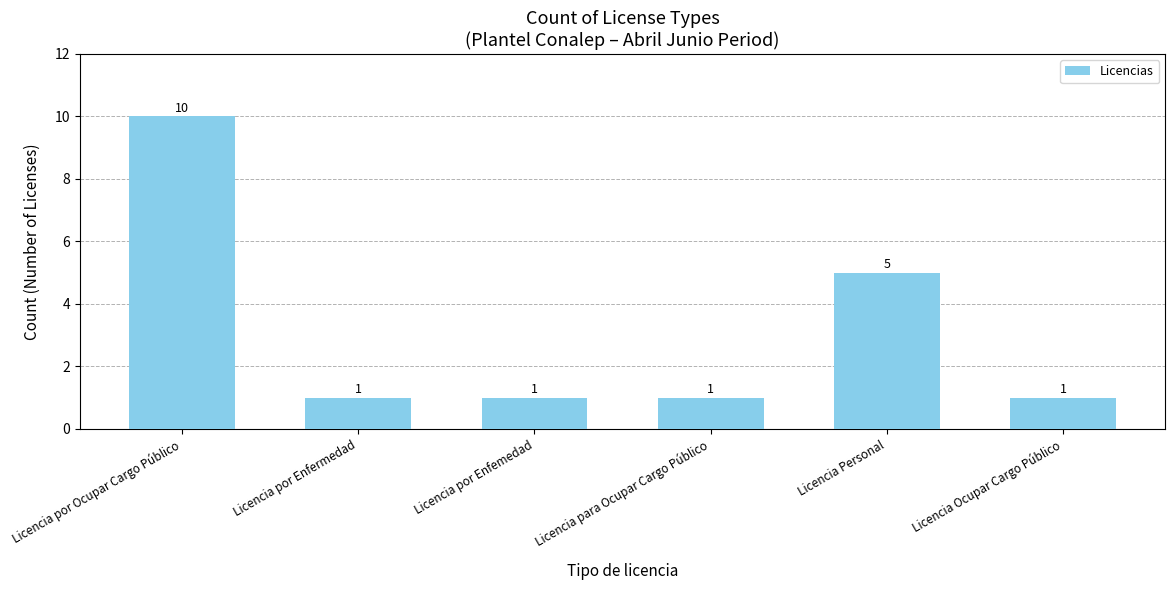

What is the sum of all values?

19